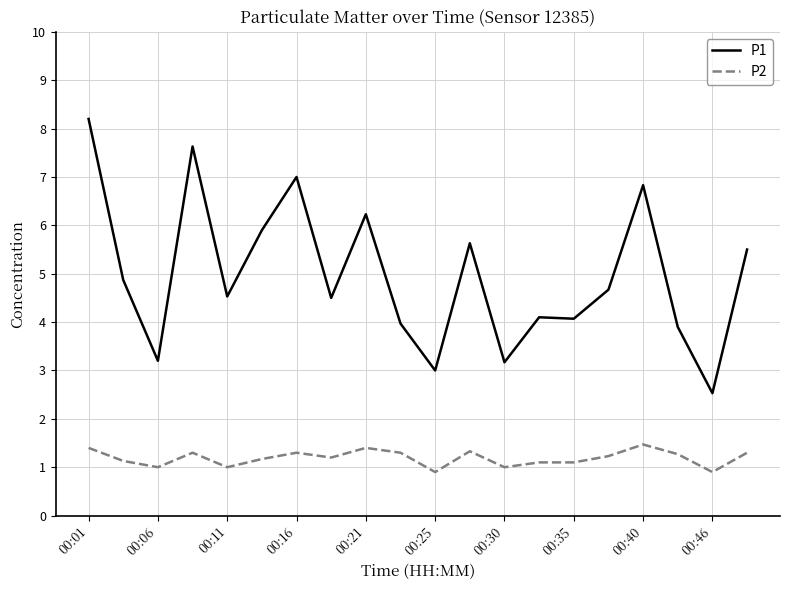

Which series has the widest spread of values?

P1